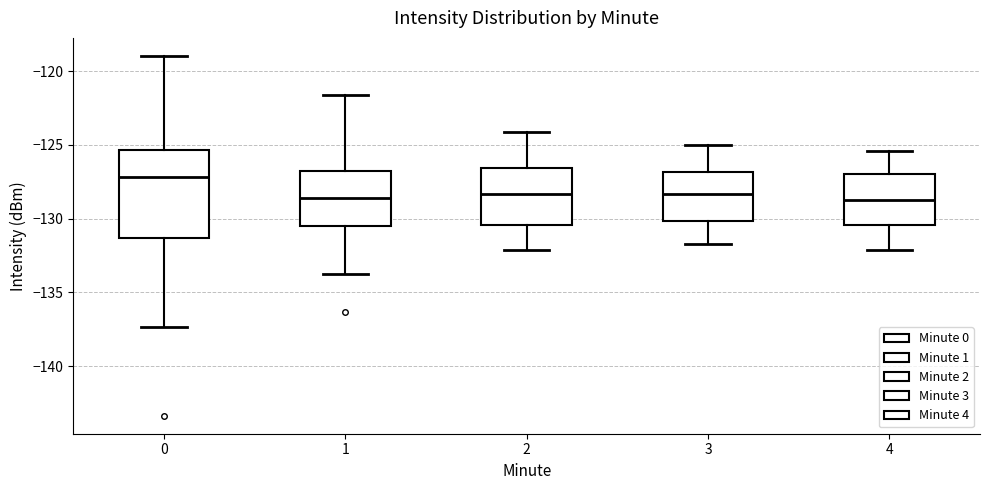

Reading left to right, read every box against the y-axis: the position of its median line, the range the box covers, and the ends of its whiskers. The values are not printed on the chart, so give them approximately, as read against the axis.

0: median -127.0, box -131.5 to -125.5, whiskers -137.5 to -119.0
1: median -128.5, box -130.5 to -127.0, whiskers -133.5 to -121.5
2: median -128.5, box -130.5 to -126.5, whiskers -132.0 to -124.0
3: median -128.5, box -130.0 to -127.0, whiskers -131.5 to -125.0
4: median -128.5, box -130.5 to -127.0, whiskers -132.0 to -125.5